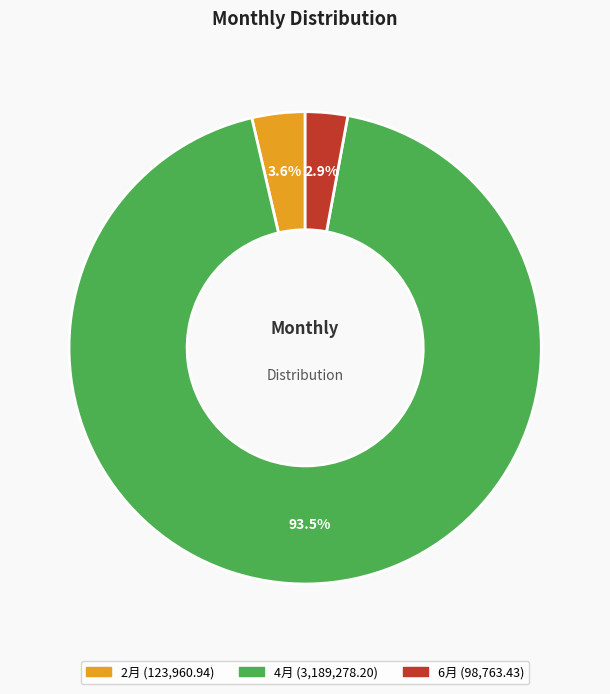

Is the sum of 6月 and 4月 greater than half?

Yes